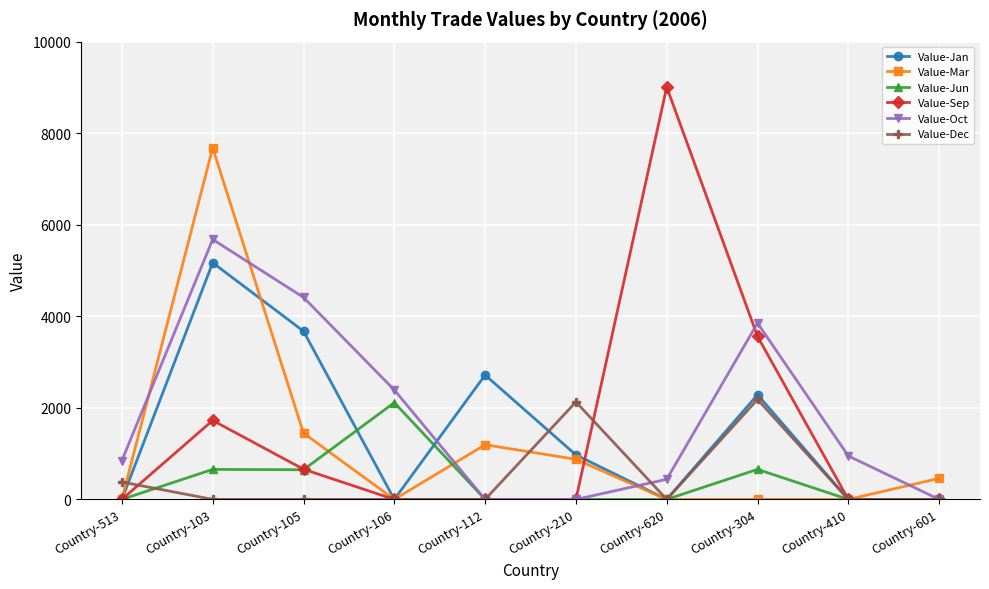

Which series changed the most between Country-620 and Country-601?

Value-Sep